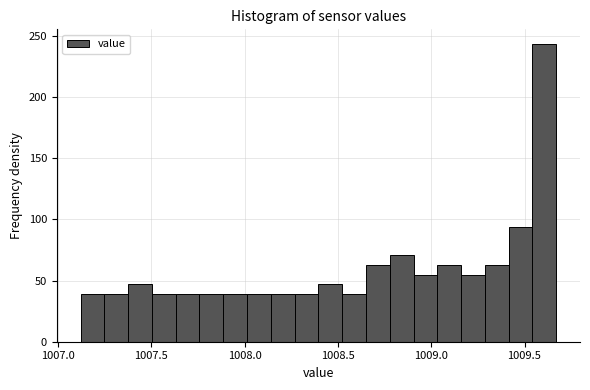

Around what value on the x-axis is the tallest bar? Give the approximate position of its centre, as read against the axis.

1009.60